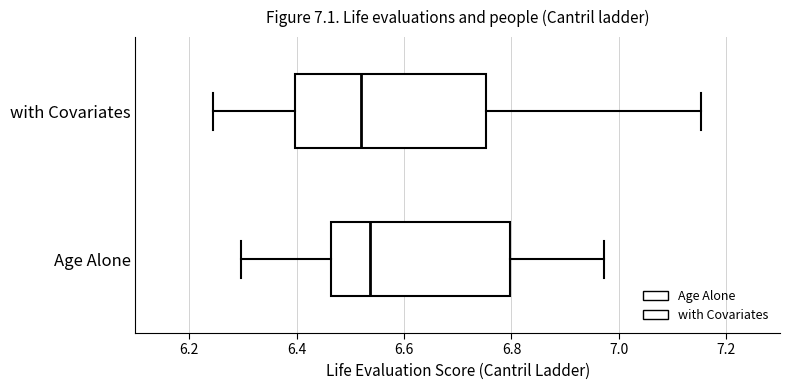

Which box is the widest, from its left edge to its right edge?

with Covariates